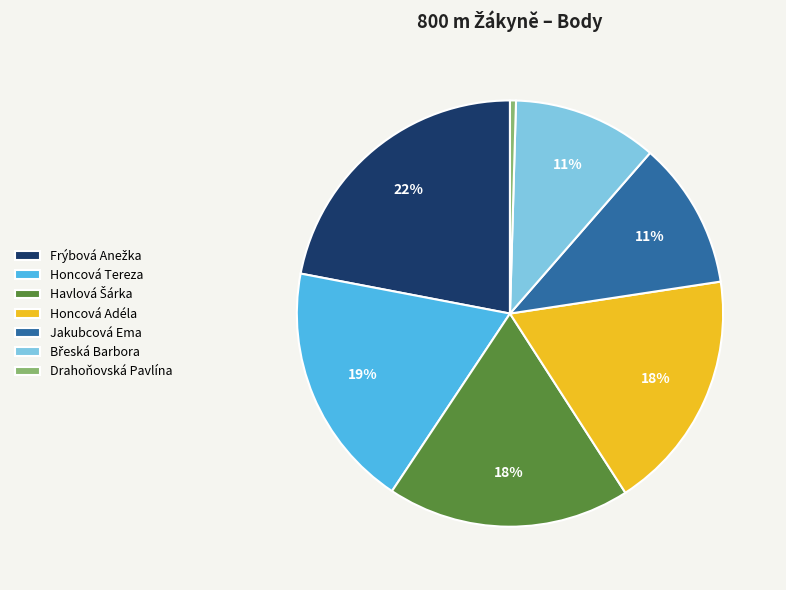

To the nearest percent, what is the combined percentage of Honcová Tereza and Jakubcová Ema?

30%